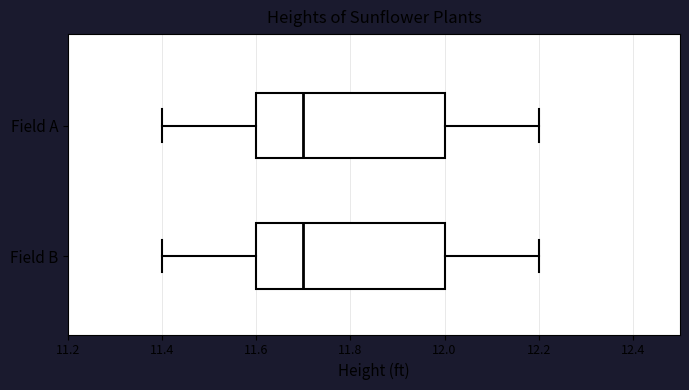

Where does the left whisker of the box for Field A end on the x-axis? The values are not printed on the chart, so give them approximately, as read against the axis.

11.4